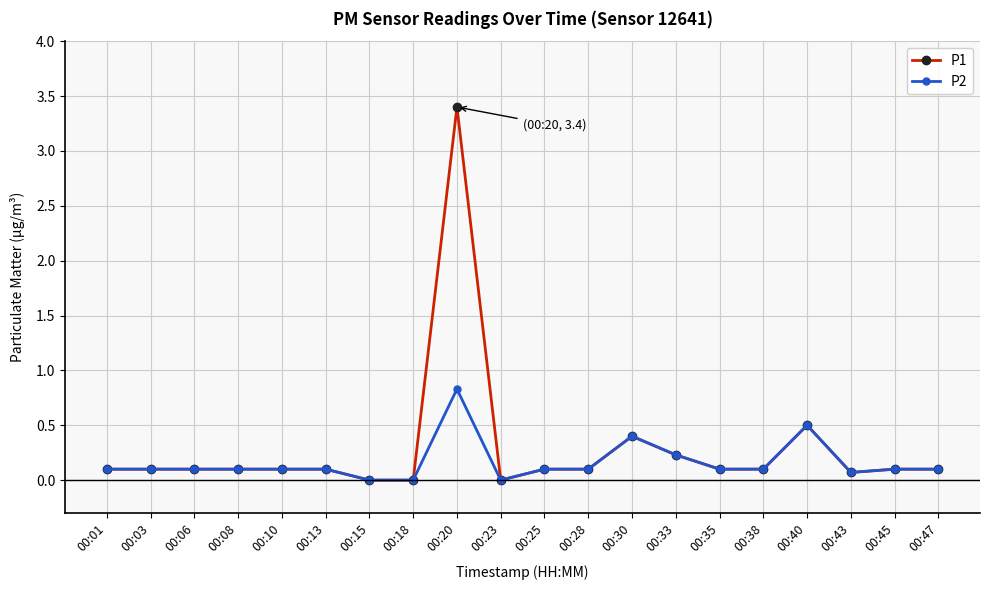

Is the value of P2 at 00:40 greater than the value of P1 at 00:06?

Yes